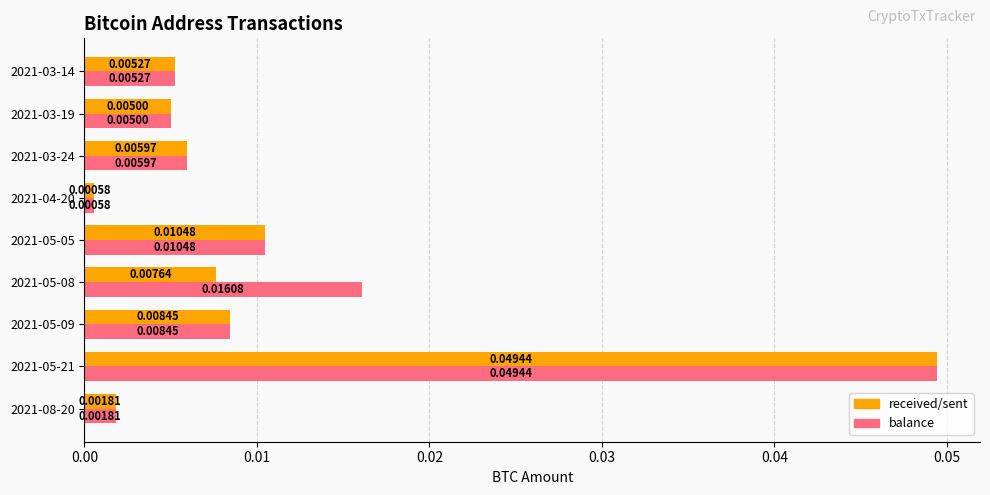

List the labels in order of received/sent value, smallest first.

2021-04-20, 2021-08-20, 2021-03-19, 2021-03-14, 2021-03-24, 2021-05-08, 2021-05-09, 2021-05-05, 2021-05-21